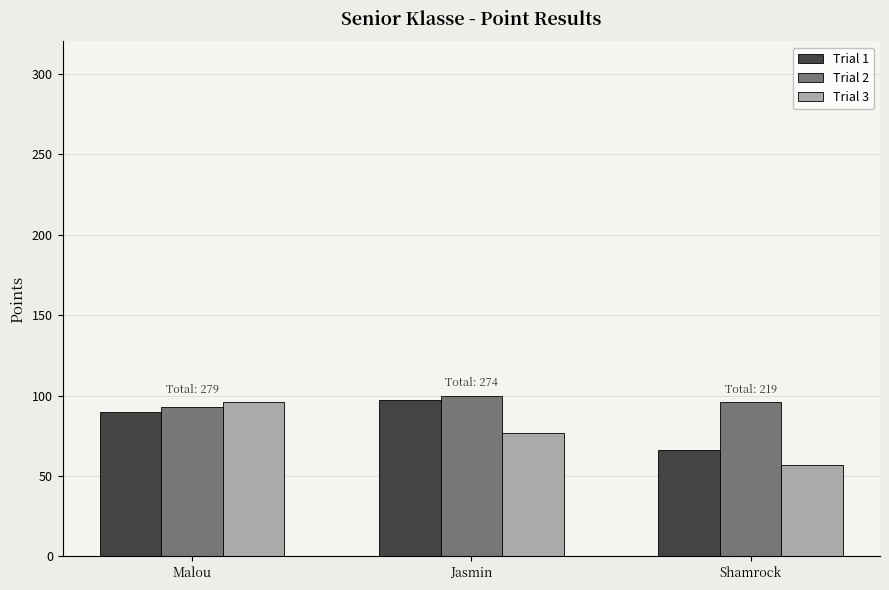

Does the chart contain stacked bars?

No